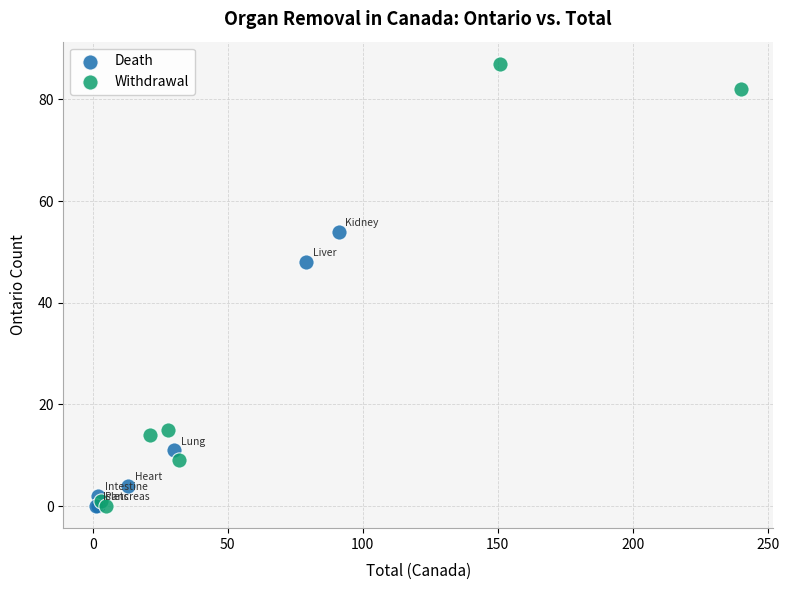

What are all the series names shown in the legend?

Death, Withdrawal